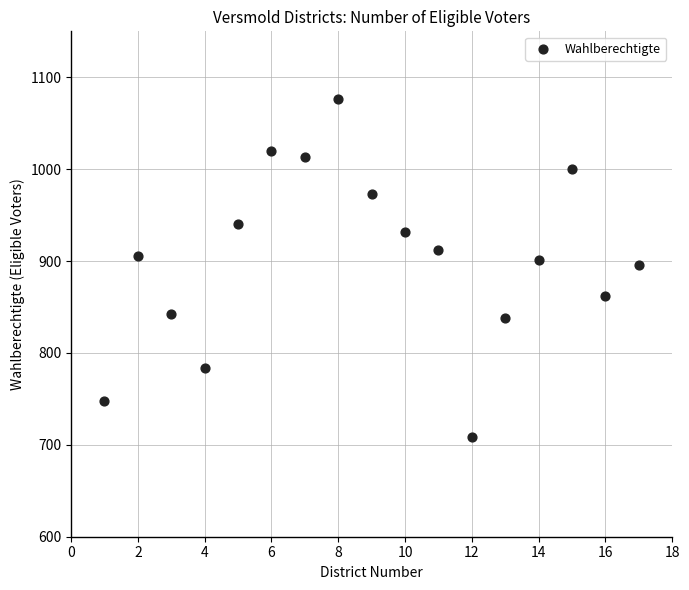

What is the range of X values (max minus min)?

16